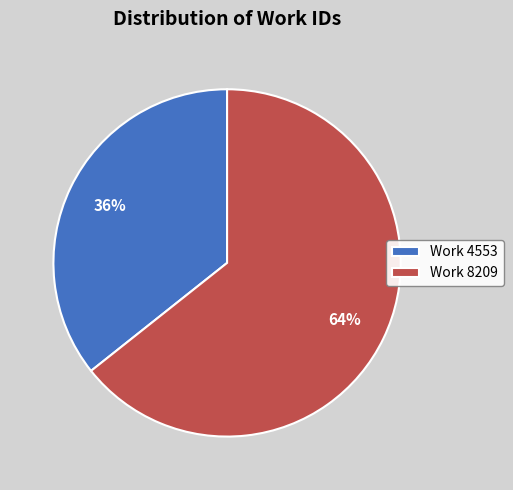

To the nearest percent, what percentage of the pie is Work 8209?

64%